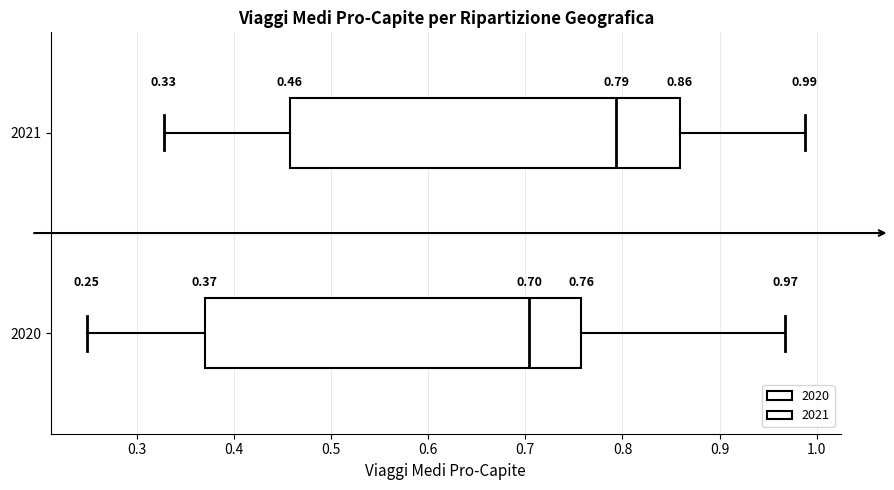

Which box has the furthest to the left median line?

2020